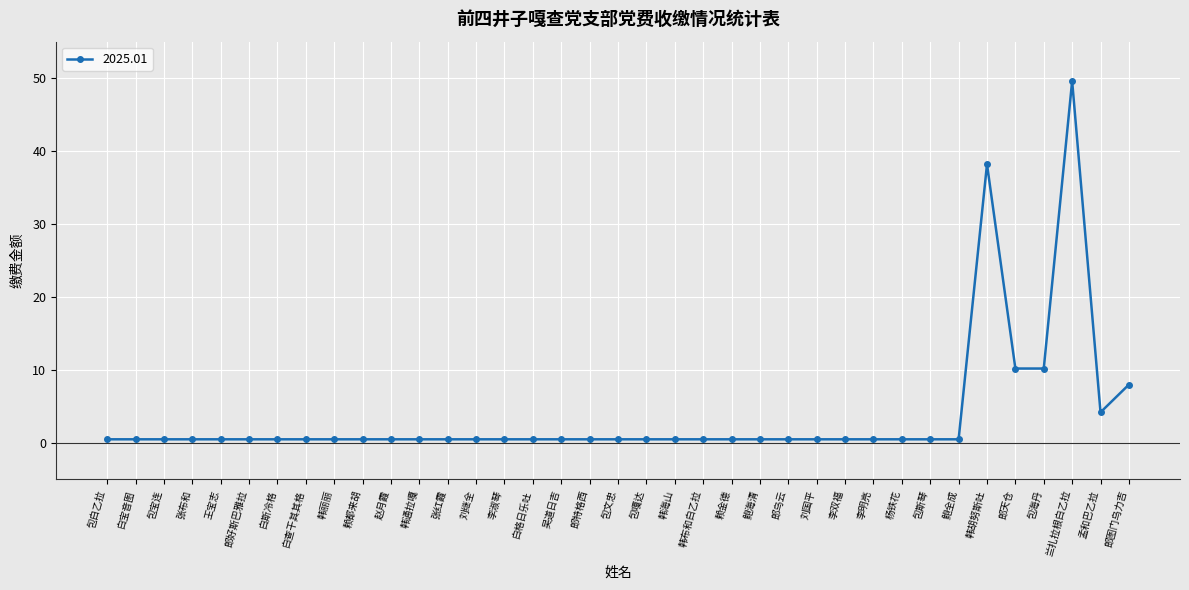

True or false: there are more than 0 points higher than both neighbors.

True